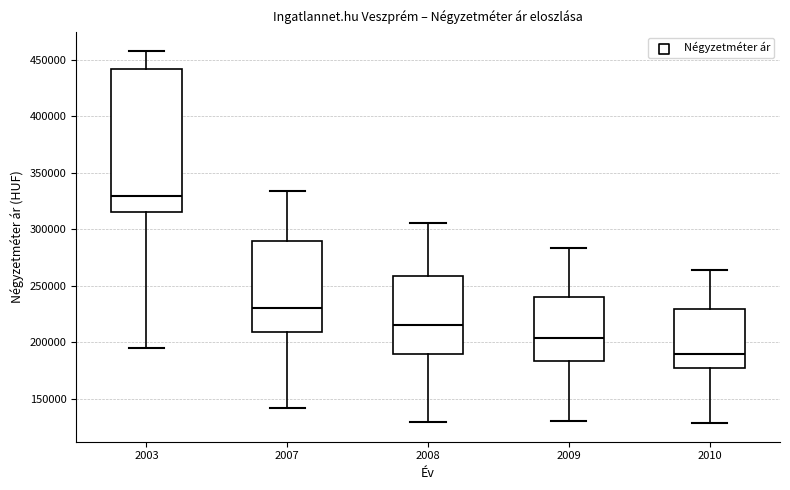

Reading left to right, transcribe this box plot: for each box, give where its median line is, the range the box spans, and where its two whiskers end, as read against the y-axis. The values are not printed on the chart, so give them approximately, as read against the axis.

2003: median 330000, box 315000 to 440000, whiskers 195000 to 460000
2007: median 230000, box 210000 to 290000, whiskers 140000 to 335000
2008: median 215000, box 190000 to 260000, whiskers 130000 to 305000
2009: median 205000, box 185000 to 240000, whiskers 130000 to 285000
2010: median 190000, box 175000 to 230000, whiskers 130000 to 265000